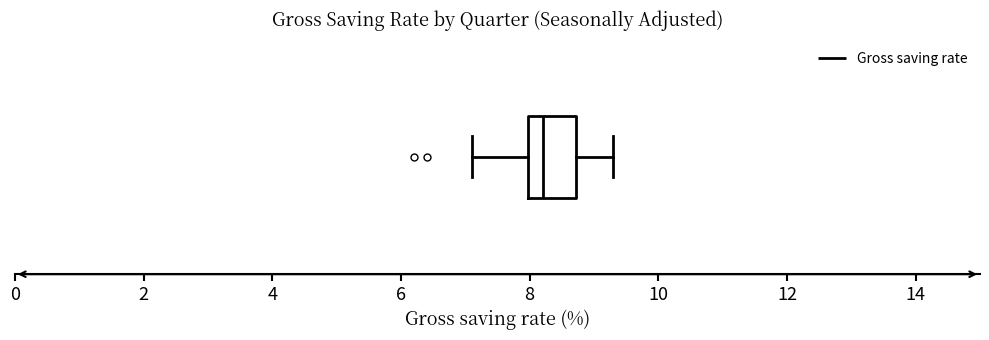

Transcribe this box plot: give where the median line is, the range the box spans, and where the two whiskers end, as read against the x-axis. The values are not printed on the chart, so give them approximately, as read against the axis.

median 8.2, box 8.0 to 8.8, whiskers 7.2 to 9.4